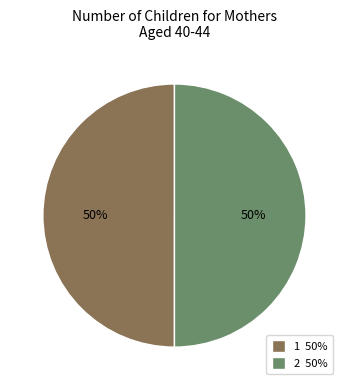

Combined, do 1 50% and 2 50% account for over 50%?

Yes